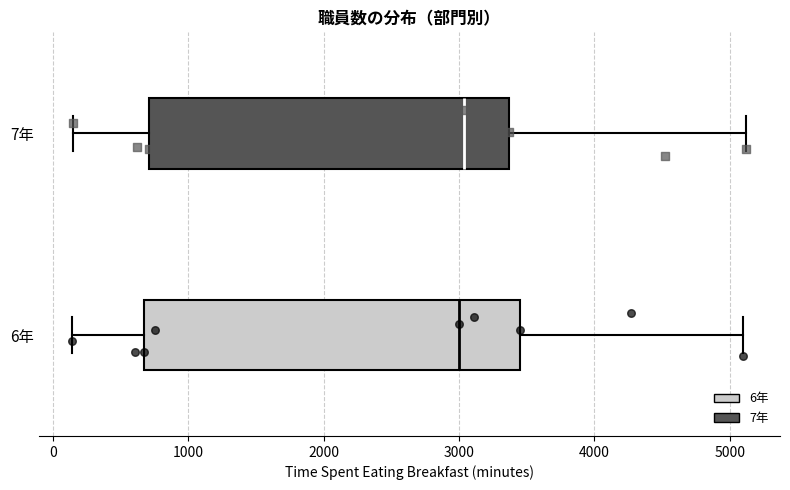

Reading bottom to top, read every box against the x-axis: the position of its median line, the range the box covers, and the ends of its whiskers. The values are not printed on the chart, so give them approximately, as read against the axis.

6年: median 3000, box 700 to 3500, whiskers 100 to 5100
7年: median 3000, box 700 to 3400, whiskers 100 to 5100